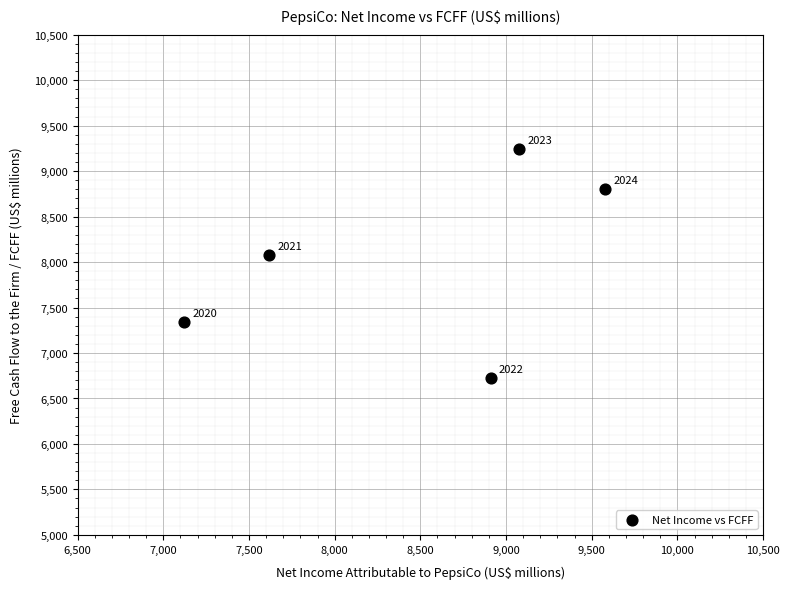

What Y value in the scatter plot is closest to 7988?

8083